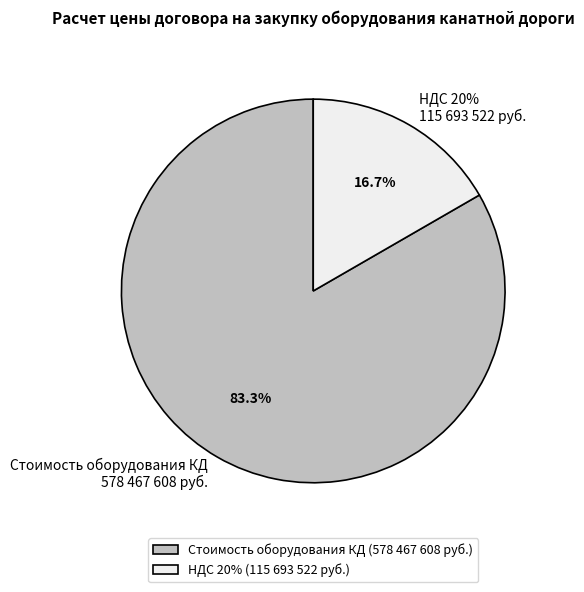

Rank the categories by value from highest to lowest.

Стоимость оборудования КД, НДС 20%